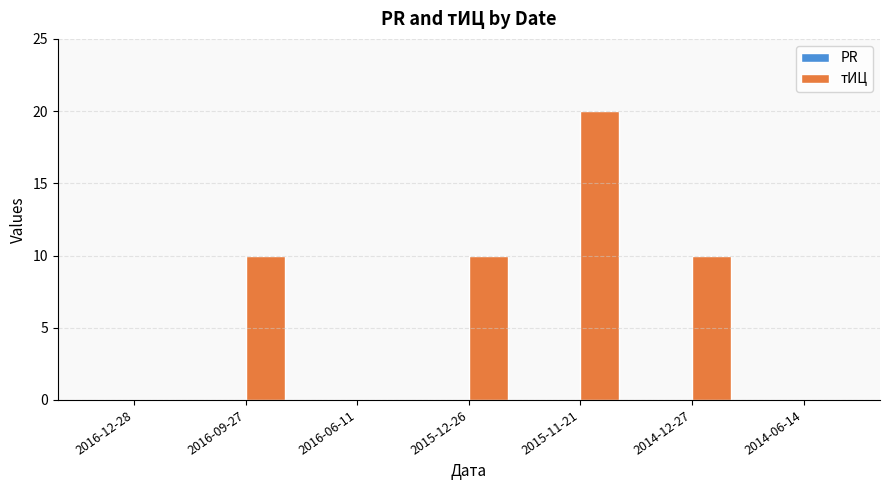

Reading left to right, extract all data points from this chart.

2016-12-28=0	2016-09-27=10	2016-06-11=0	2015-12-26=10	2015-11-21=20	2014-12-27=10	2014-06-14=0